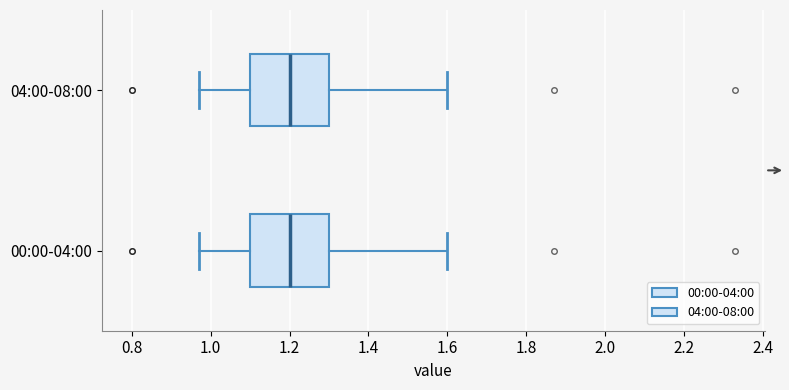

Where does the left whisker of the box for 04:00-08:00 end on the x-axis? The values are not printed on the chart, so give them approximately, as read against the axis.

0.98